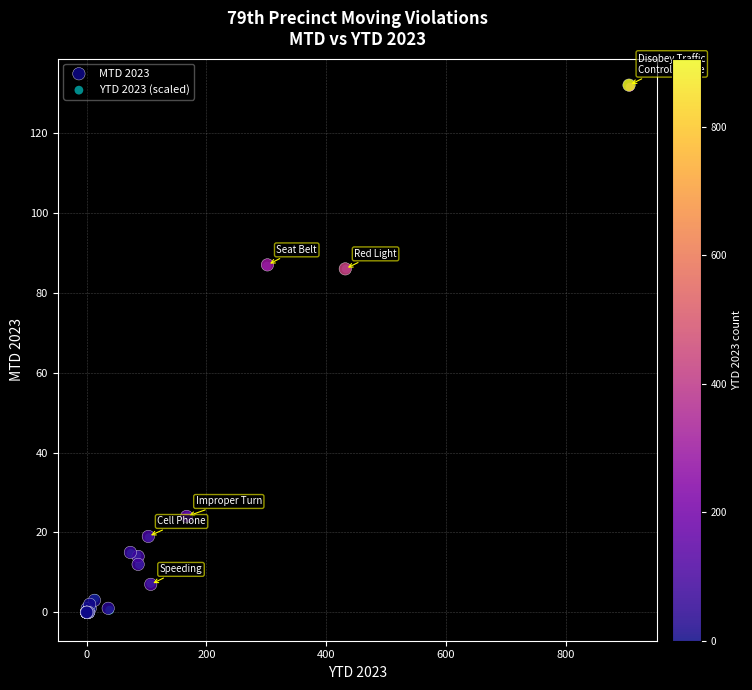

Which series has the largest Y range (max minus min)?

MTD 2023